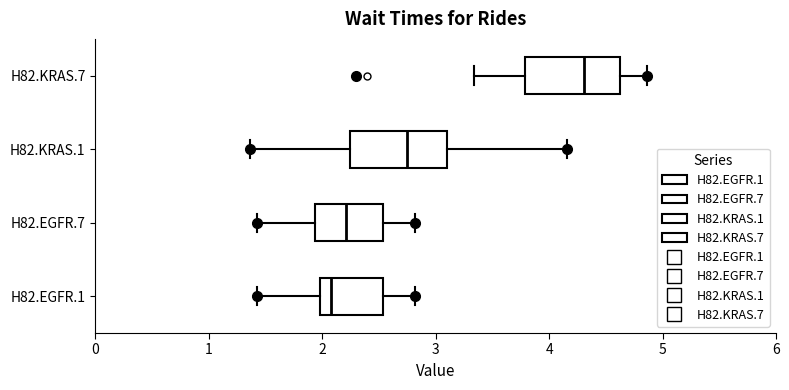

Reading bottom to top, transcribe this box plot: for each box, give where its median line is, the range the box spans, and where its two whiskers end, as read against the x-axis. The values are not printed on the chart, so give them approximately, as read against the axis.

H82.EGFR.1: median 2.1, box 2.0 to 2.5, whiskers 1.4 to 2.8
H82.EGFR.7: median 2.2, box 1.9 to 2.5, whiskers 1.4 to 2.8
H82.KRAS.1: median 2.7, box 2.2 to 3.1, whiskers 1.4 to 4.2
H82.KRAS.7: median 4.3, box 3.8 to 4.6, whiskers 3.3 to 4.9